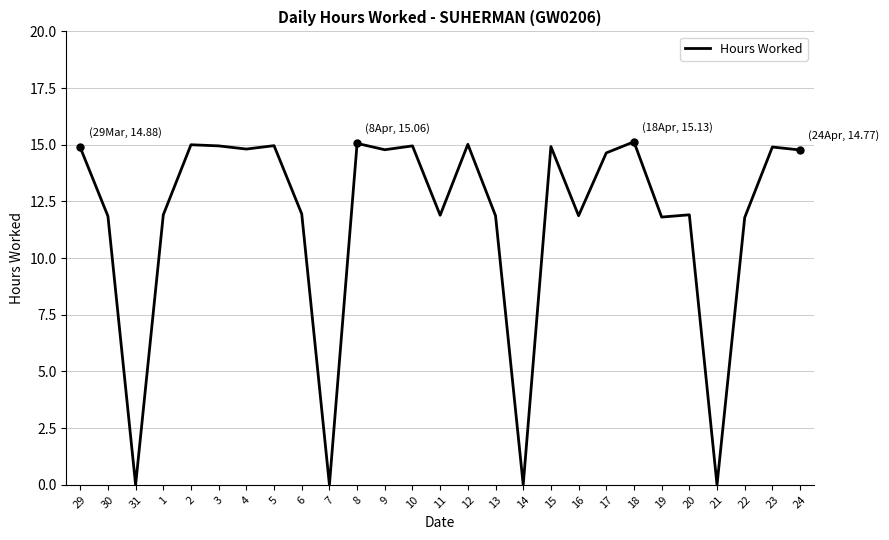

What is the maximum value shown in the chart?

15.1